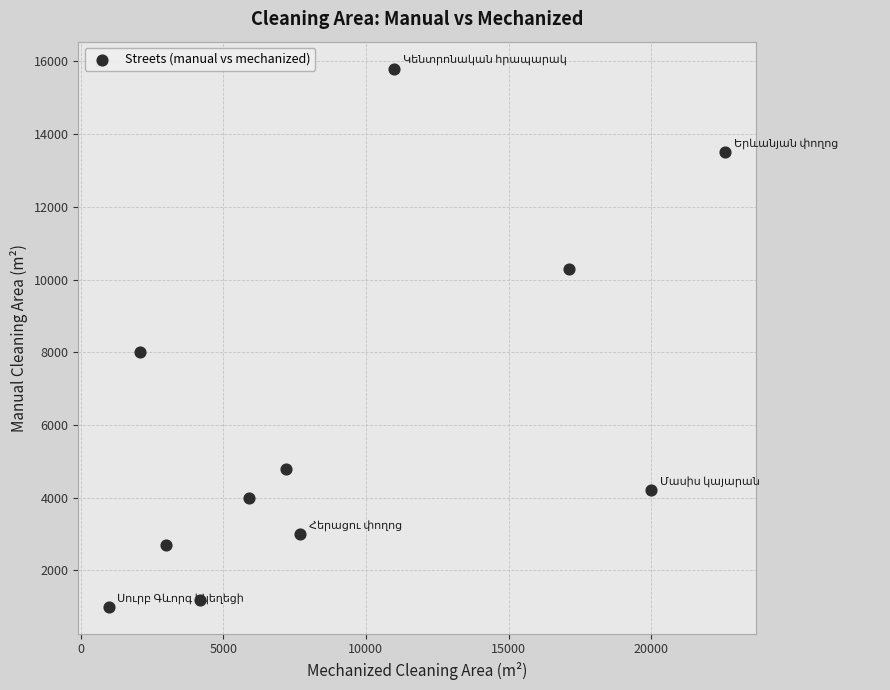

What is the range of X values (max minus min)?

21600